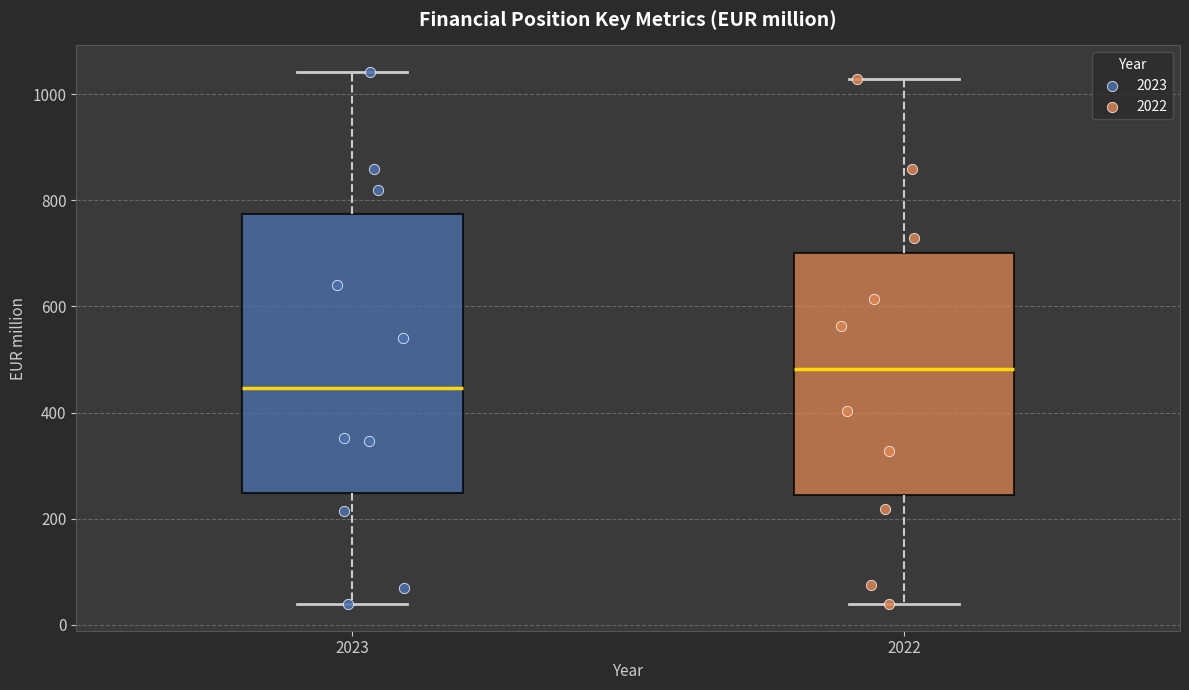

Reading left to right, read every box against the y-axis: the position of its median line, the range the box covers, and the ends of its whiskers. The values are not printed on the chart, so give them approximately, as read against the axis.

2023: median 440, box 240 to 780, whiskers 40 to 1040
2022: median 480, box 240 to 700, whiskers 40 to 1020